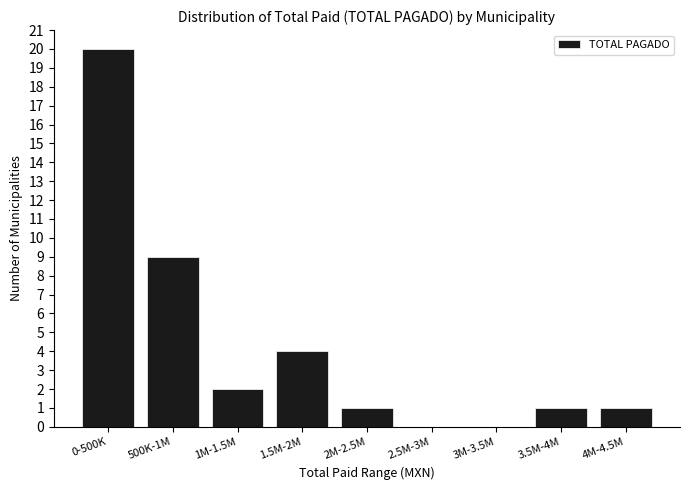

Reading left to right, what are all the values shown in this chart?

0-500K=20	500K-1M=9	1M-1.5M=2	1.5M-2M=4	2M-2.5M=1	2.5M-3M=0	3M-3.5M=0	3.5M-4M=1	4M-4.5M=1